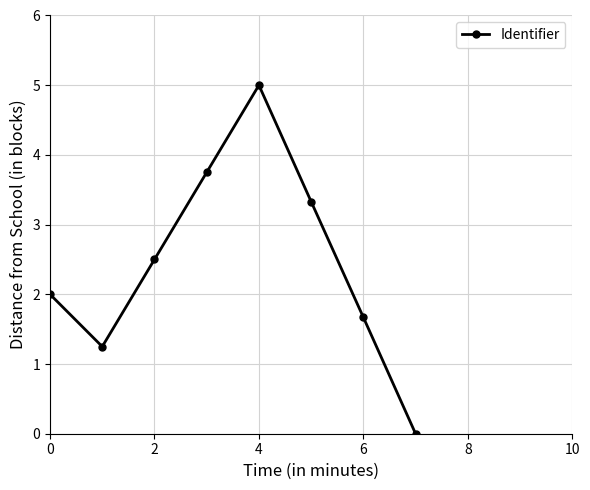

What is the value of the 1st point from the left?

2.0